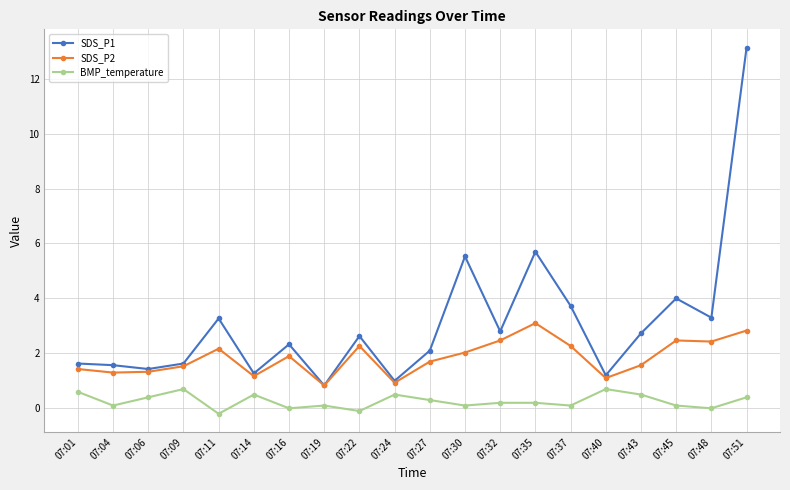

What is the total value across all series at 07:43?

4.8